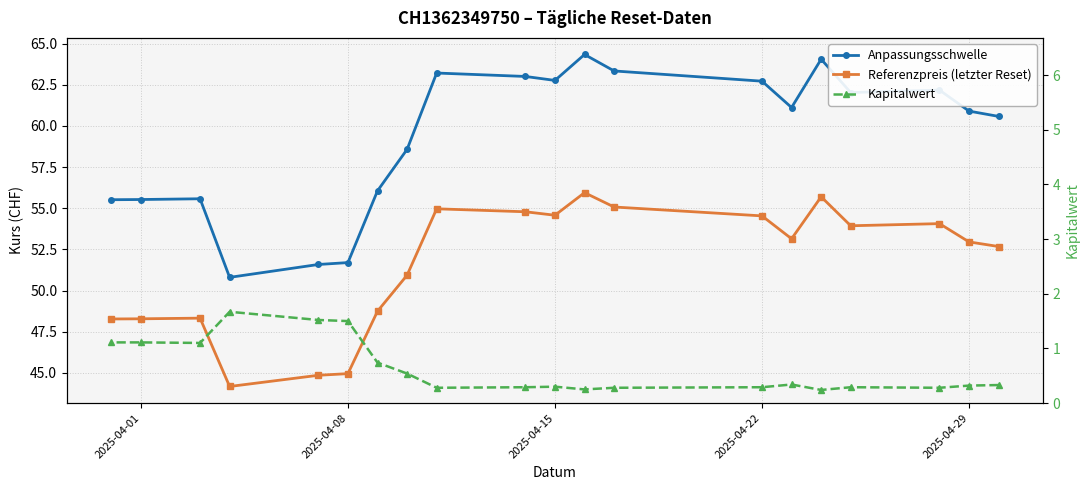

What is the sum of all Kapitalwert values?

12.8